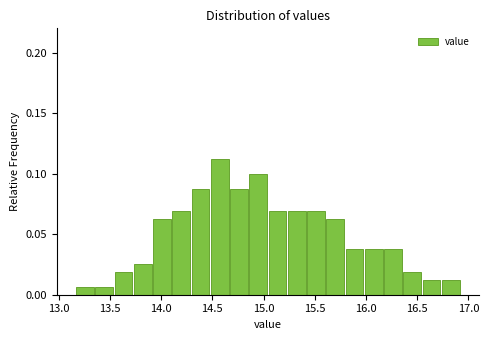

Around what value on the x-axis is the tallest bar? Give the approximate position of its centre, as read against the axis.

14.55